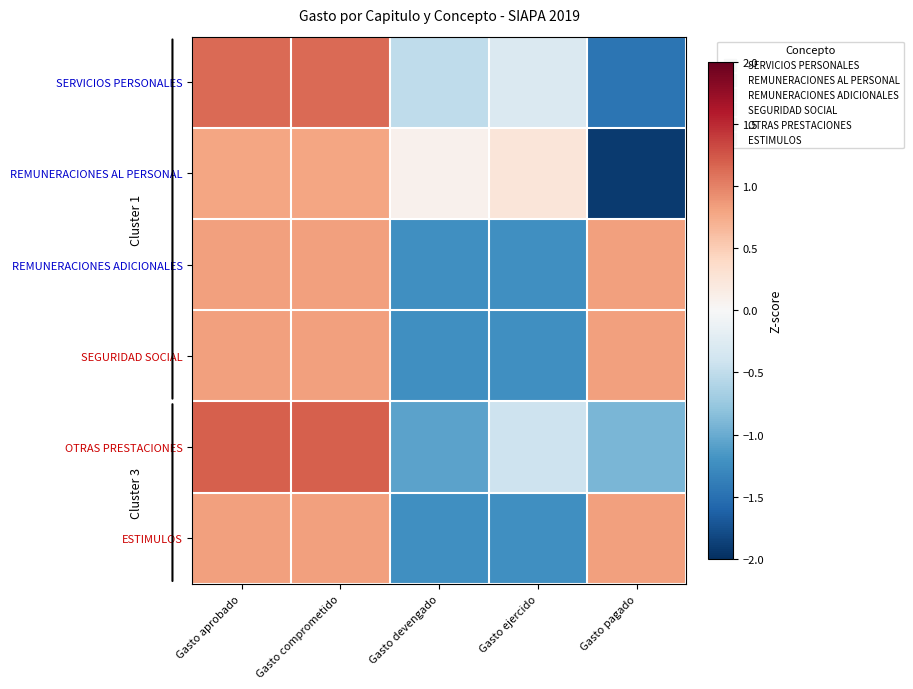

What is the difference between the highest and lowest values at Gasto aprobado?

0.4